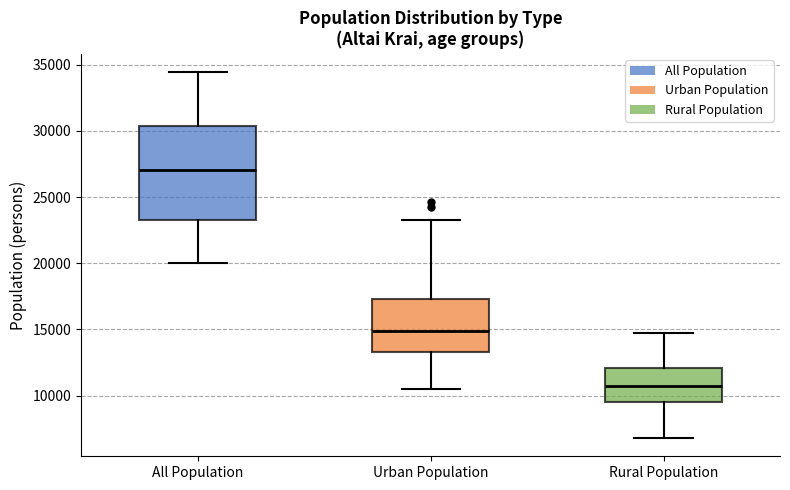

Reading left to right, read every box against the y-axis: the position of its median line, the range the box covers, and the ends of its whiskers. The values are not printed on the chart, so give them approximately, as read against the axis.

All Population: median 27000, box 23500 to 30500, whiskers 20000 to 34500
Urban Population: median 15000, box 13500 to 17500, whiskers 10500 to 23000
Rural Population: median 10500, box 9500 to 12000, whiskers 7000 to 14500